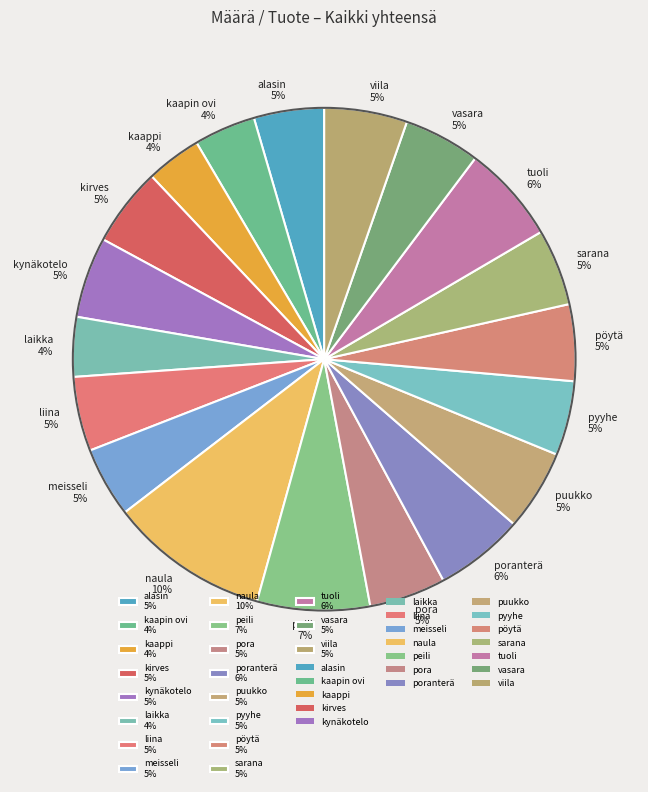

Which has a higher value, kynäkotelo 5% or peili 7%?

peili 7%